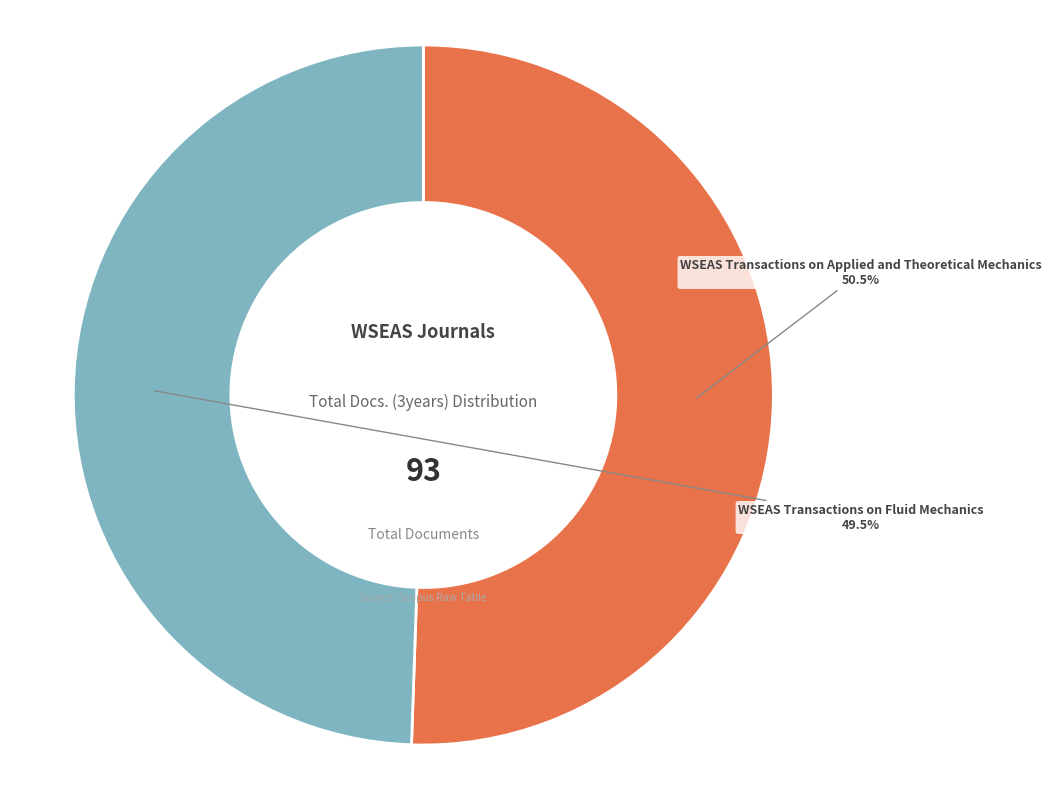

Which has a higher value, WSEAS Transactions on Applied and Theoretical Mechanics or WSEAS Transactions on Fluid Mechanics?

WSEAS Transactions on Applied and Theoretical Mechanics